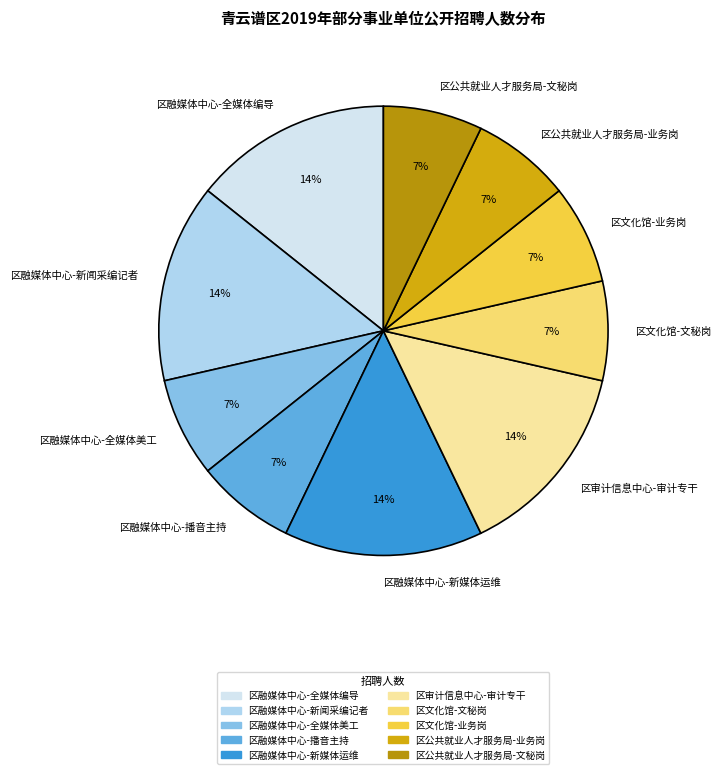

Is 区公共就业人才服务局-业务岗 the majority of the pie?

No